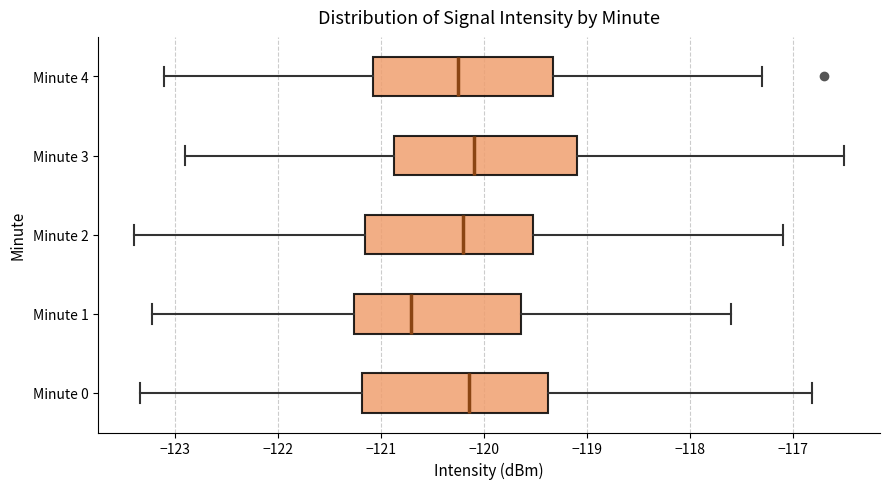

Reading bottom to top, transcribe this box plot: for each box, give where its median line is, the range the box spans, and where its two whiskers end, as read against the x-axis. The values are not printed on the chart, so give them approximately, as read against the axis.

Minute 0: median -120.1, box -121.2 to -119.4, whiskers -123.3 to -116.8
Minute 1: median -120.7, box -121.3 to -119.6, whiskers -123.2 to -117.6
Minute 2: median -120.2, box -121.1 to -119.5, whiskers -123.4 to -117.1
Minute 3: median -120.1, box -120.9 to -119.1, whiskers -122.9 to -116.5
Minute 4: median -120.2, box -121.1 to -119.3, whiskers -123.1 to -117.3